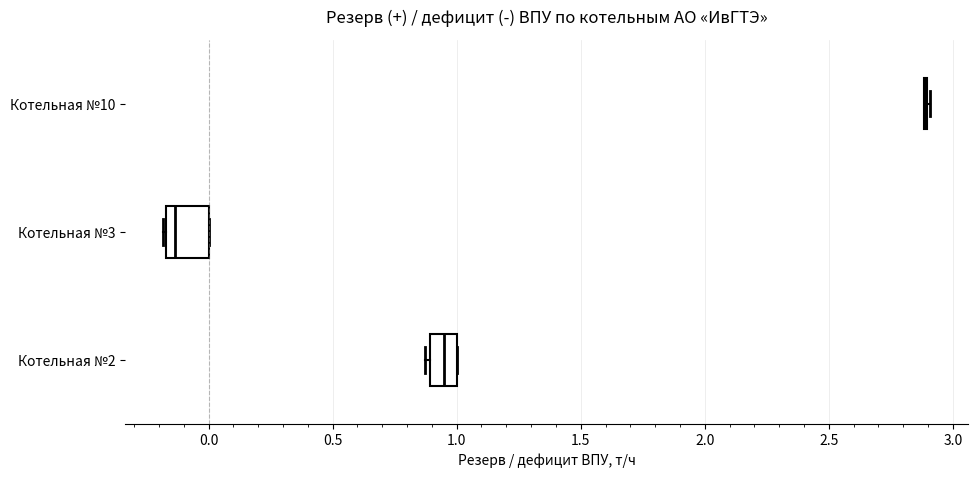

Where is the right edge of the box for Котельная №3 on the x-axis? The values are not printed on the chart, so give them approximately, as read against the axis.

0.00